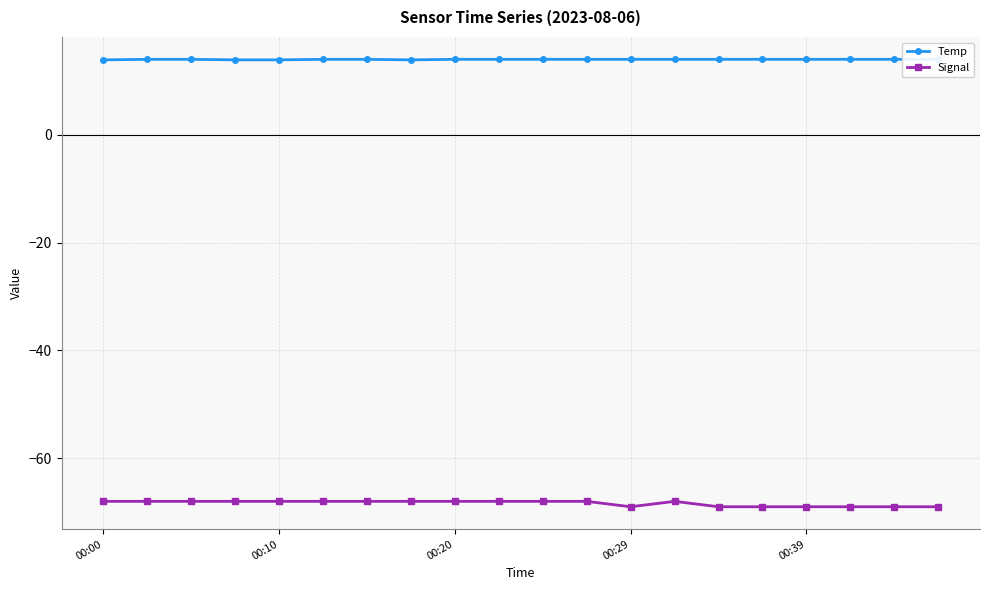

The value of Signal at 00:29 is -69. True or false?

True